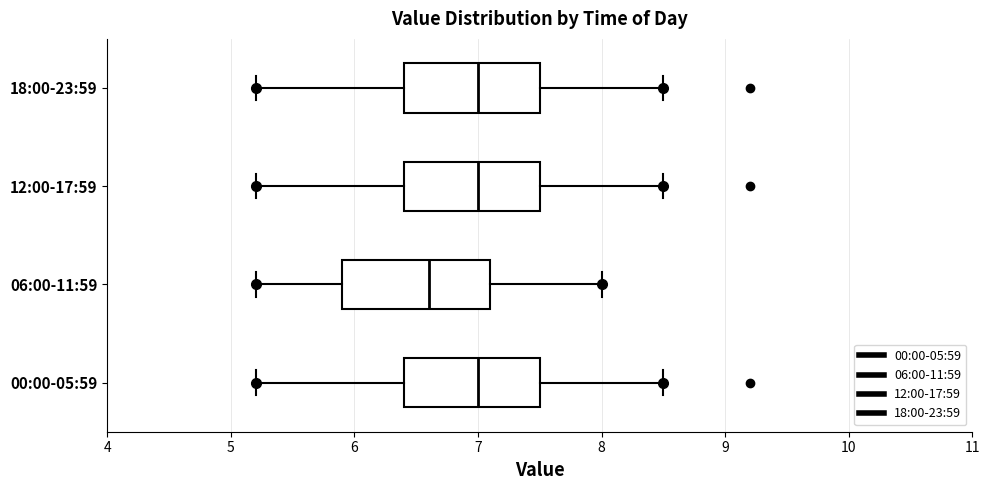

Where is the right edge of the box for 18:00-23:59 on the x-axis? The values are not printed on the chart, so give them approximately, as read against the axis.

7.5